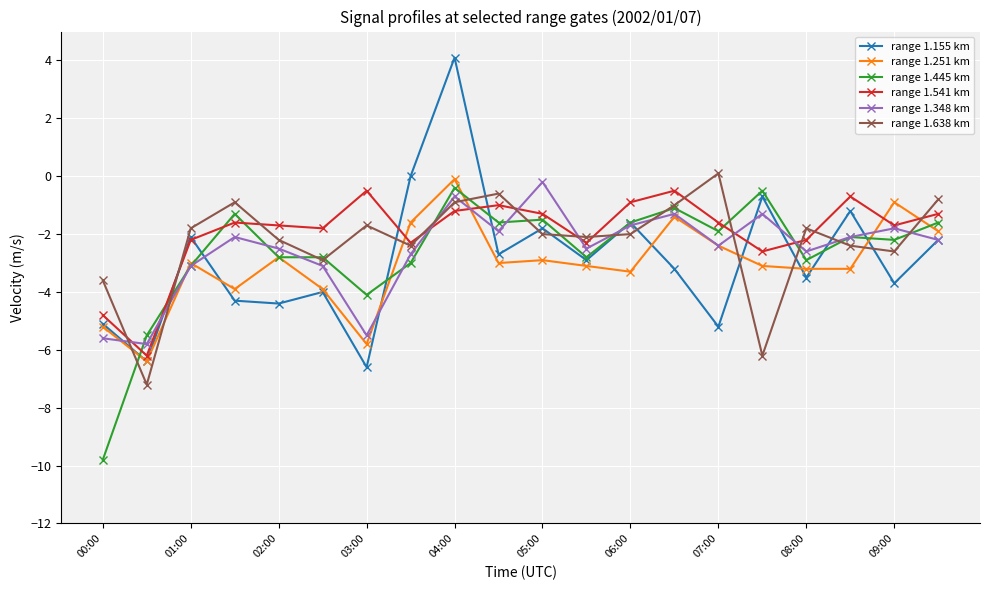

Which series has the widest spread of values?

range 1.155 km